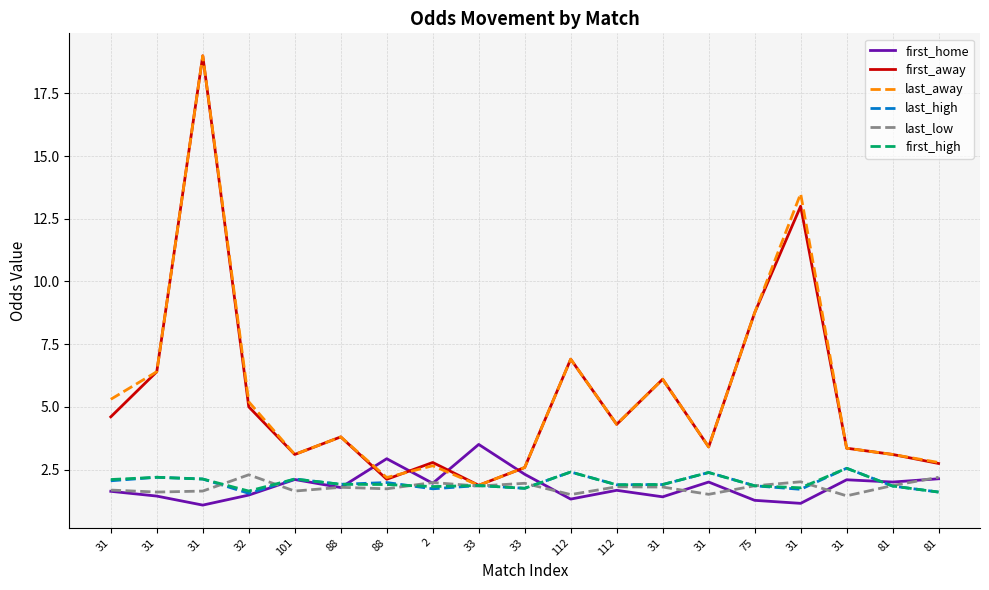

Does the chart display data point markers on the line(s)?

No